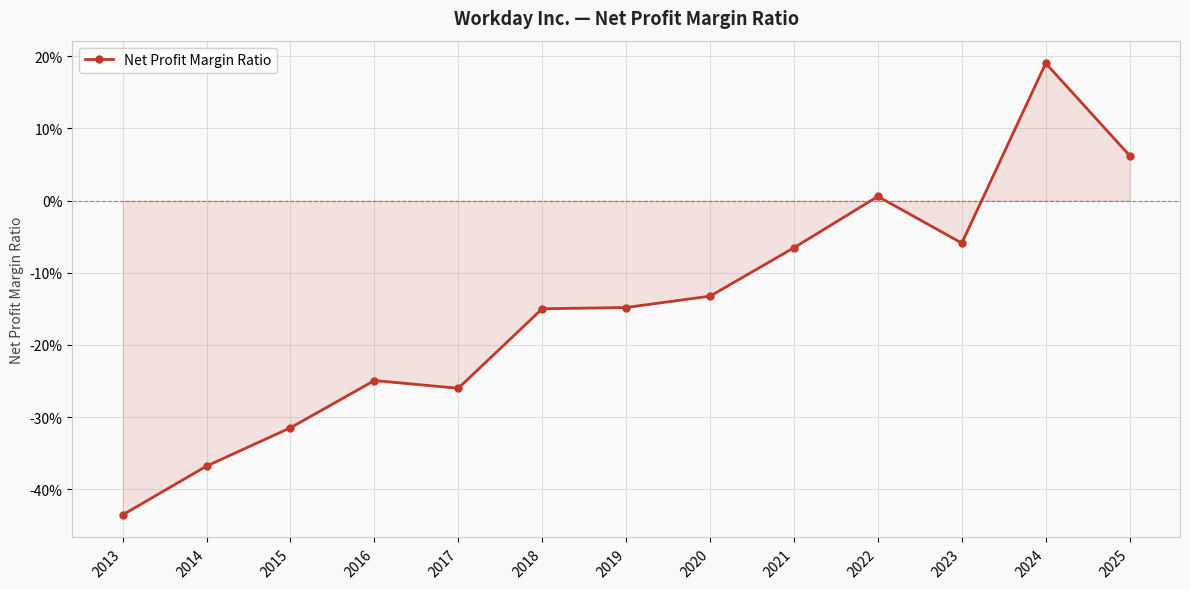

Is it true that the value at 2019 is -0.2?

False